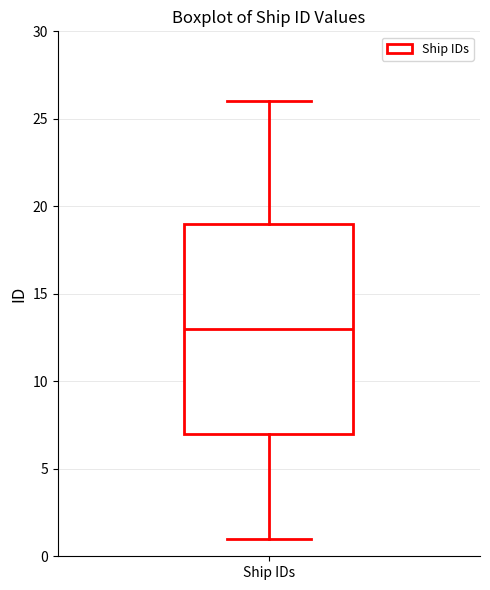

Read this box plot against the y-axis: the position of the median line, the range covered by the box, and the ends of both whiskers. The values are not printed on the chart, so give them approximately, as read against the axis.

median 13, box 7 to 19, whiskers 1 to 26